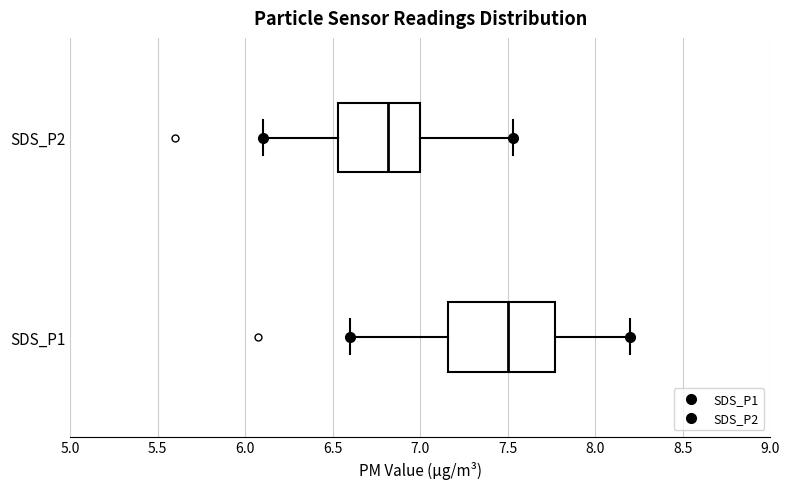

Reading bottom to top, read every box against the x-axis: the position of its median line, the range the box covers, and the ends of its whiskers. The values are not printed on the chart, so give them approximately, as read against the axis.

SDS_P1: median 7.50, box 7.15 to 7.75, whiskers 6.60 to 8.20
SDS_P2: median 6.80, box 6.55 to 7.00, whiskers 6.10 to 7.55